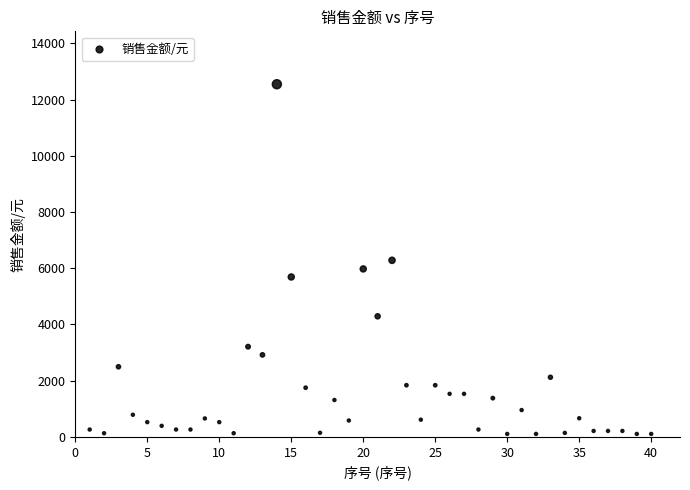

What is the range of Y values (max minus min)?

12443.0